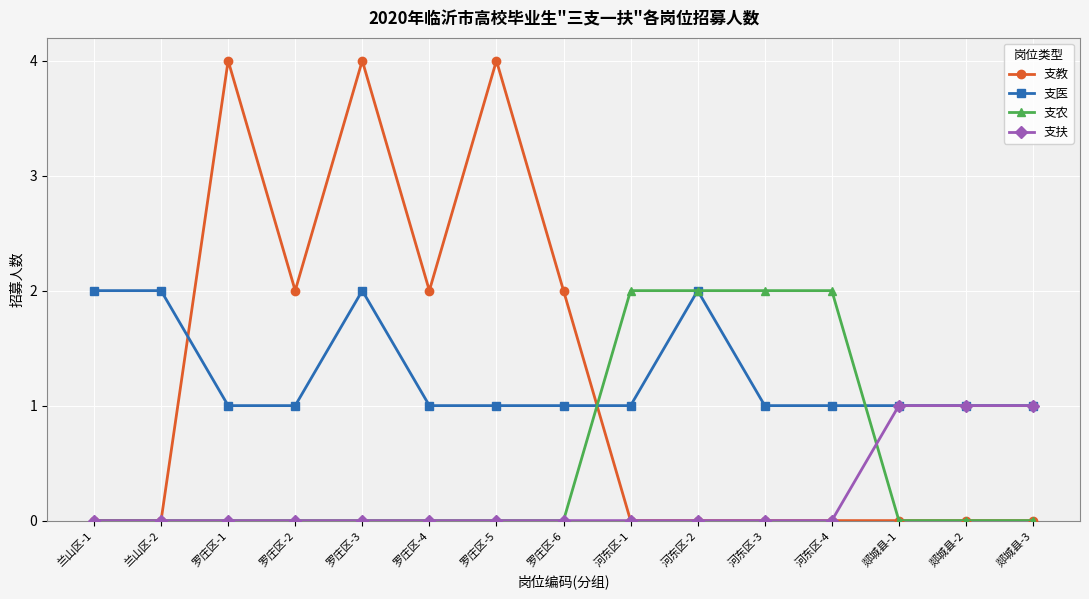

How many distinct data groups are displayed?

4